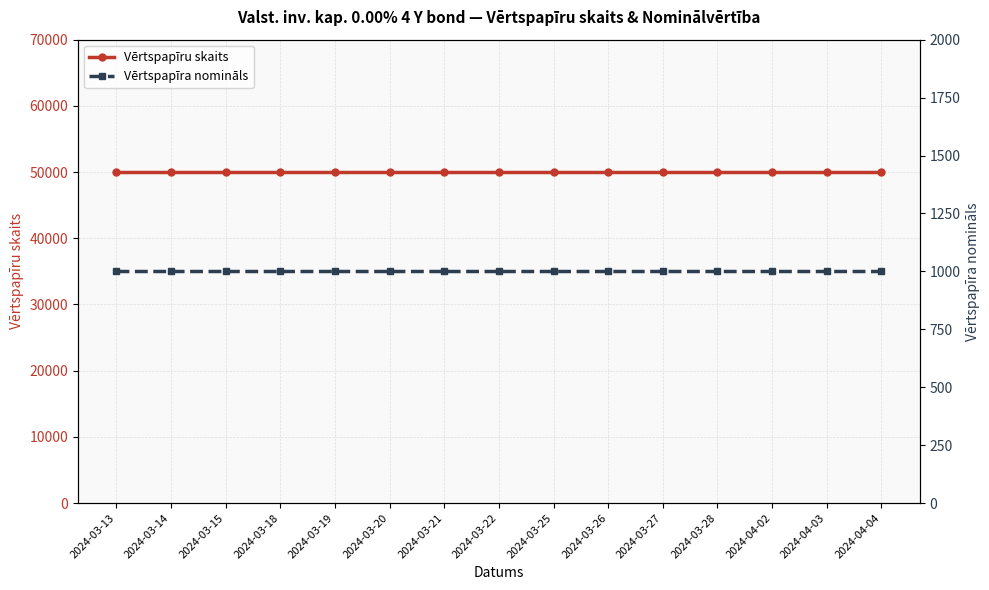

Where is Vērtspapīra nomināls nearest to the value 1000?

2024-03-13